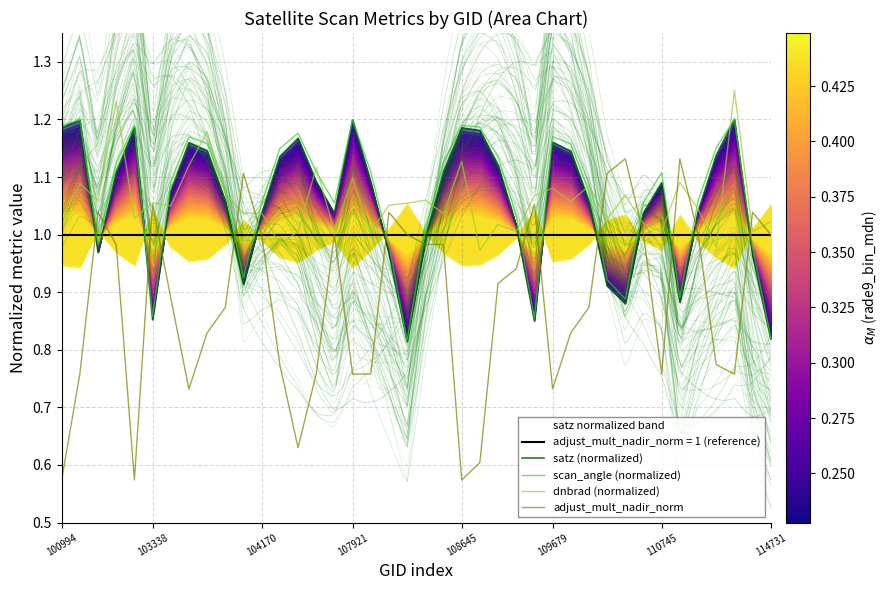

True or false: adjust_mult_nadir_norm has a value of 1.3 at 17.

False